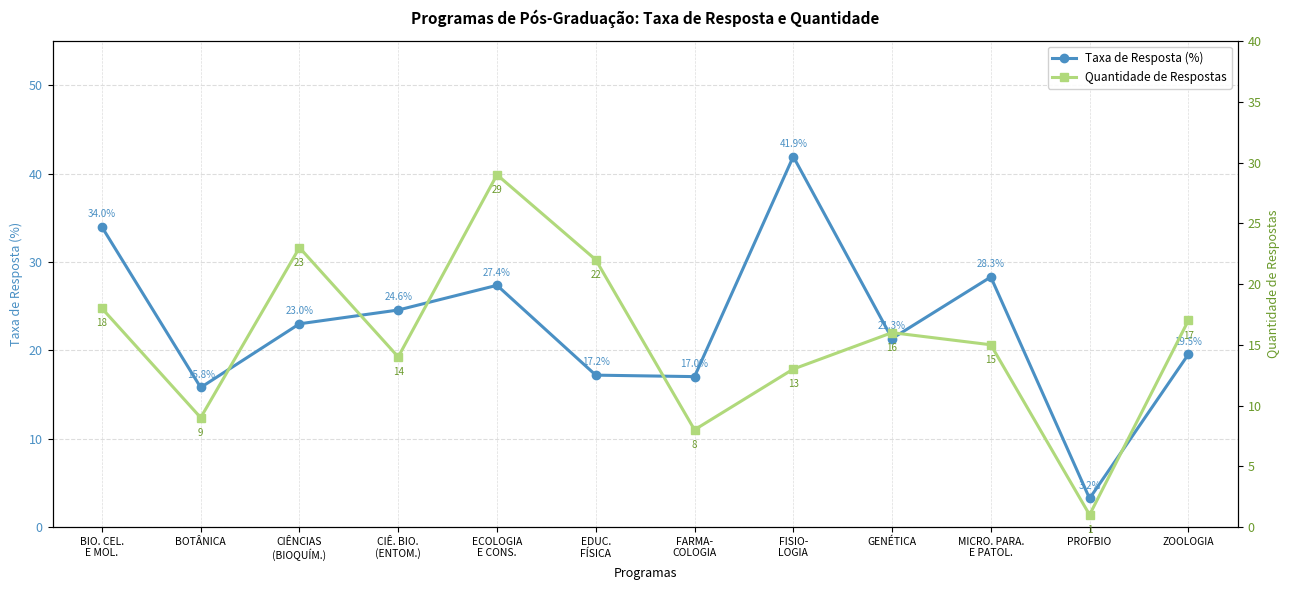

Reading left to right, transcribe all the data shown in this chart.

%: 34.0	15.8	23.0	24.6	27.4	17.2	17.0	41.9	21.3	28.3	3.2	19.5
Quantidade respostas: 18.0	9.0	23.0	14.0	29.0	22.0	8.0	13.0	16.0	15.0	1.0	17.0